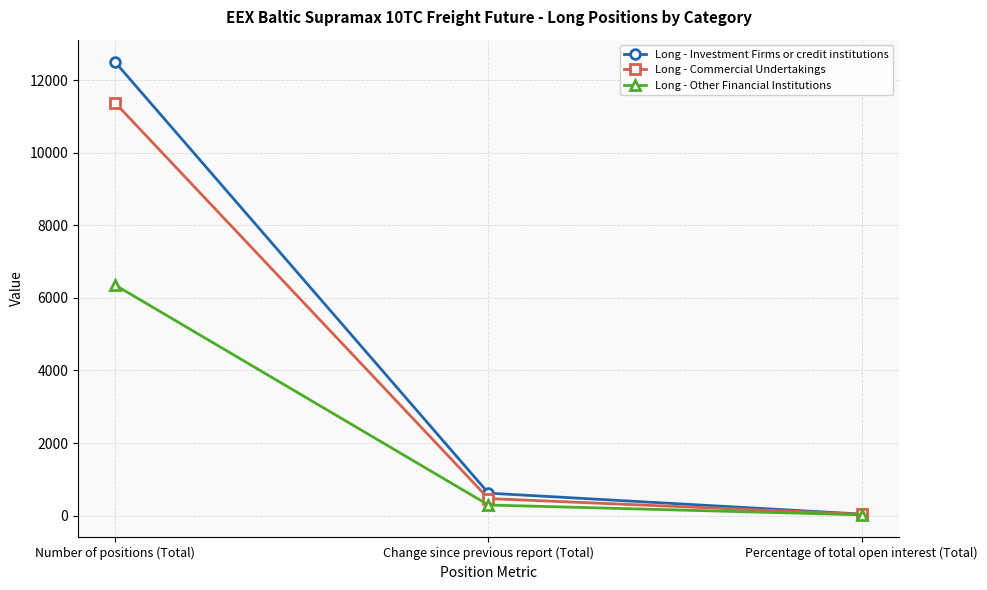

Where is Long - Other Financial Institutions nearest to the value 3186?

Change since previous report (Total)